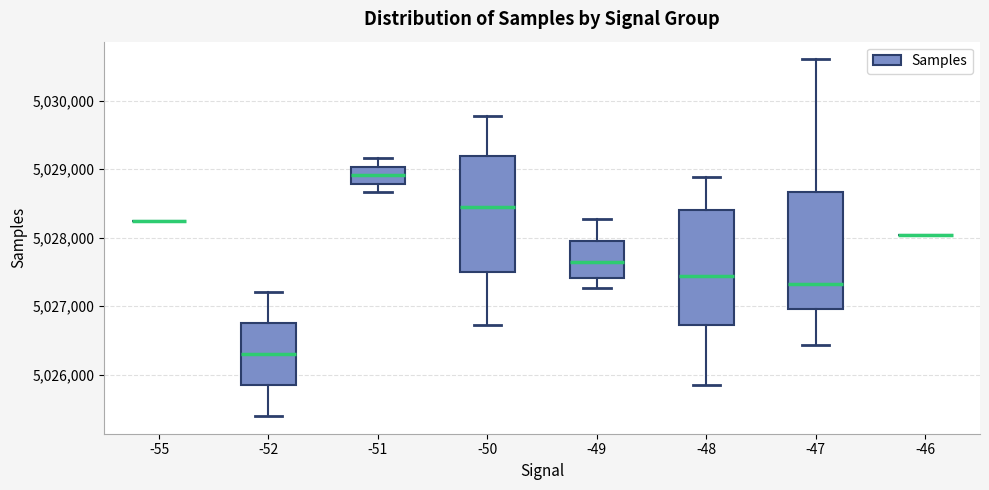

Reading left to right, transcribe this box plot: for each box, give where its median line is, the range the box spans, and where its two whiskers end, as read against the y-axis. The values are not printed on the chart, so give them approximately, as read against the axis.

-55: box collapsed to a line at 5028200, whiskers 5028200 to 5028200
-52: median 5026300, box 5025900 to 5026800, whiskers 5025400 to 5027200
-51: median 5028900, box 5028800 to 5029000, whiskers 5028700 to 5029200
-50: median 5028500, box 5027500 to 5029200, whiskers 5026700 to 5029800
-49: median 5027600, box 5027400 to 5027900, whiskers 5027300 to 5028300
-48: median 5027400, box 5026700 to 5028400, whiskers 5025900 to 5028900
-47: median 5027300, box 5027000 to 5028700, whiskers 5026400 to 5030600
-46: box collapsed to a line at 5028000, whiskers 5028000 to 5028000